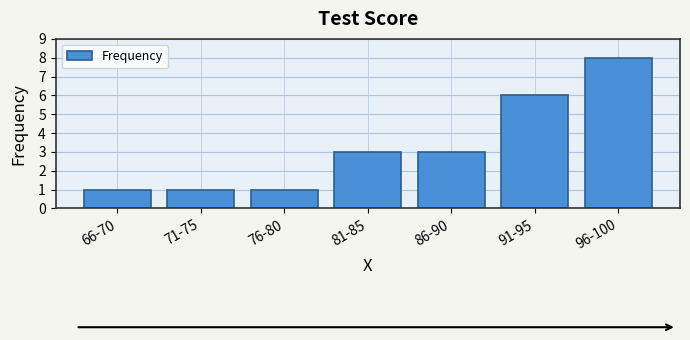

Reading left to right, extract all data points from this chart.

1	1	1	3	3	6	8